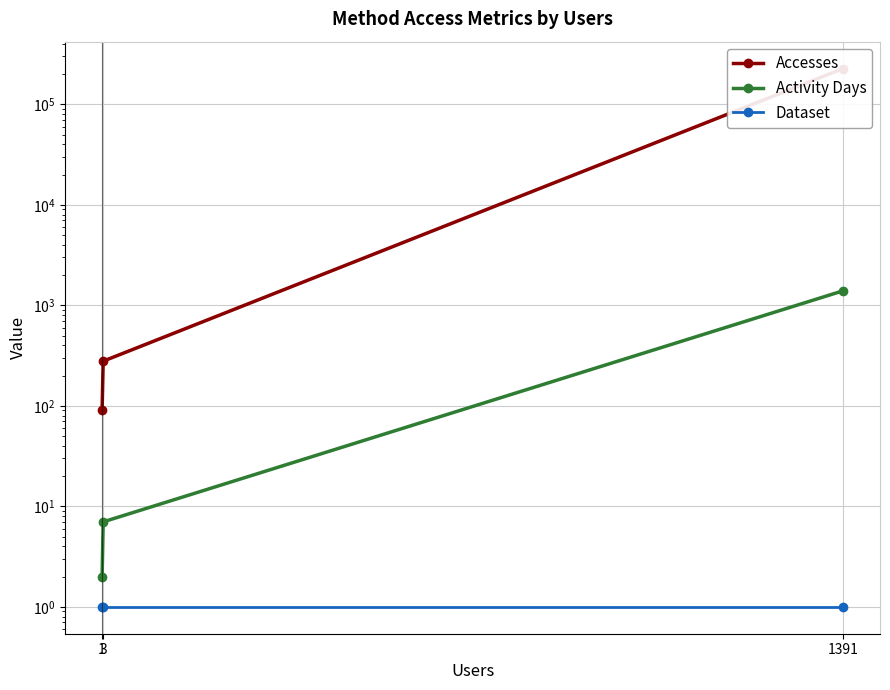

What is the sum of all Activity Days values?

1401